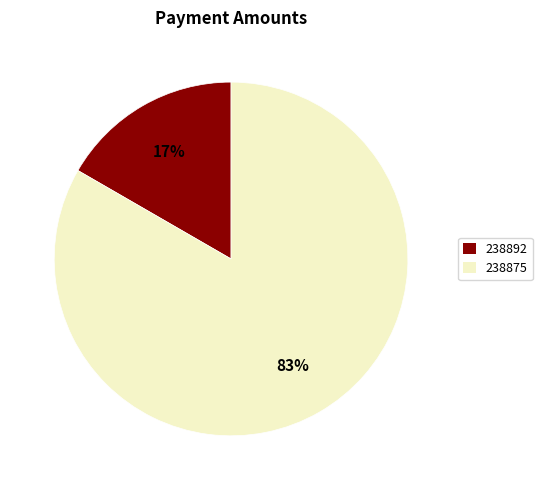

How many segments does this pie chart have?

2